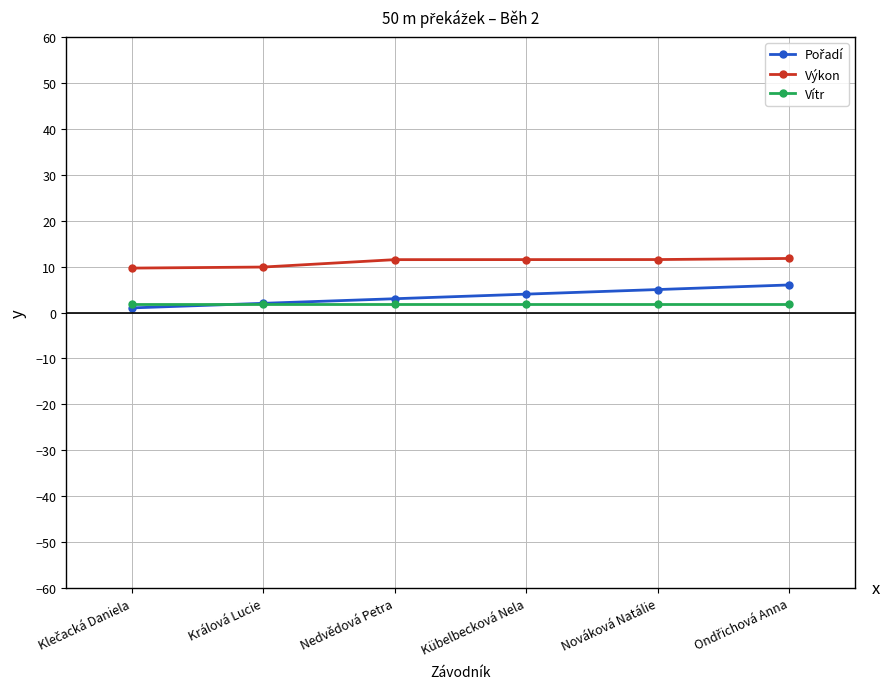

True or false: Výkon and Vítr intersect in this chart.

False